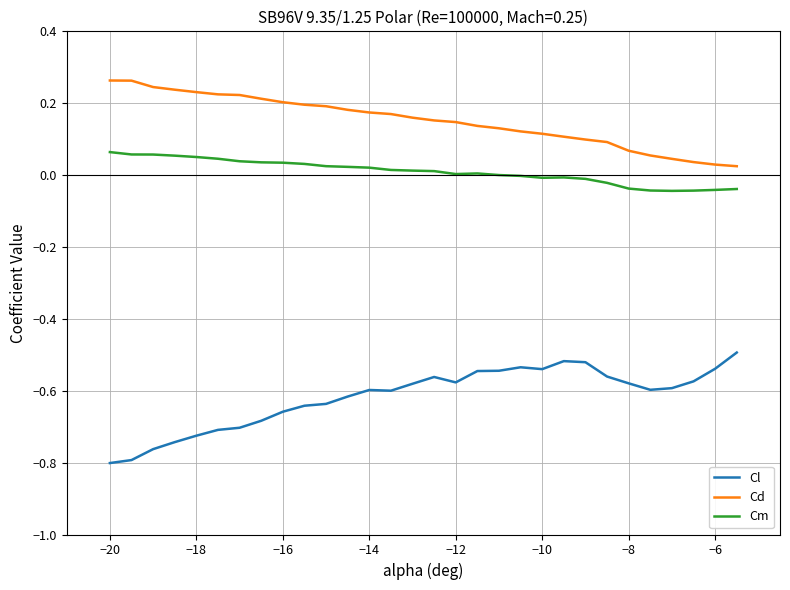

Which series has the largest total across all categories?

Cd